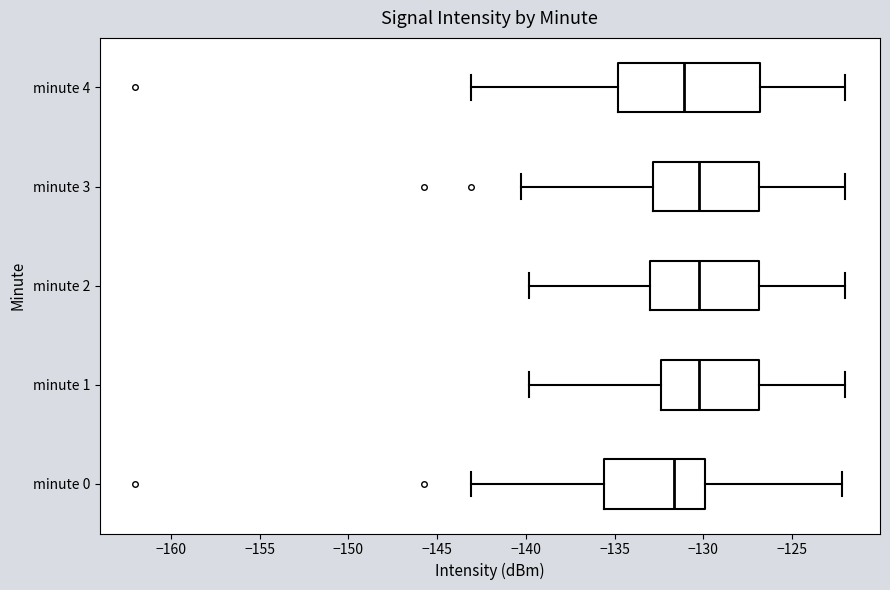

Where is the right edge of the box for minute 2 on the x-axis? The values are not printed on the chart, so give them approximately, as read against the axis.

-127.0